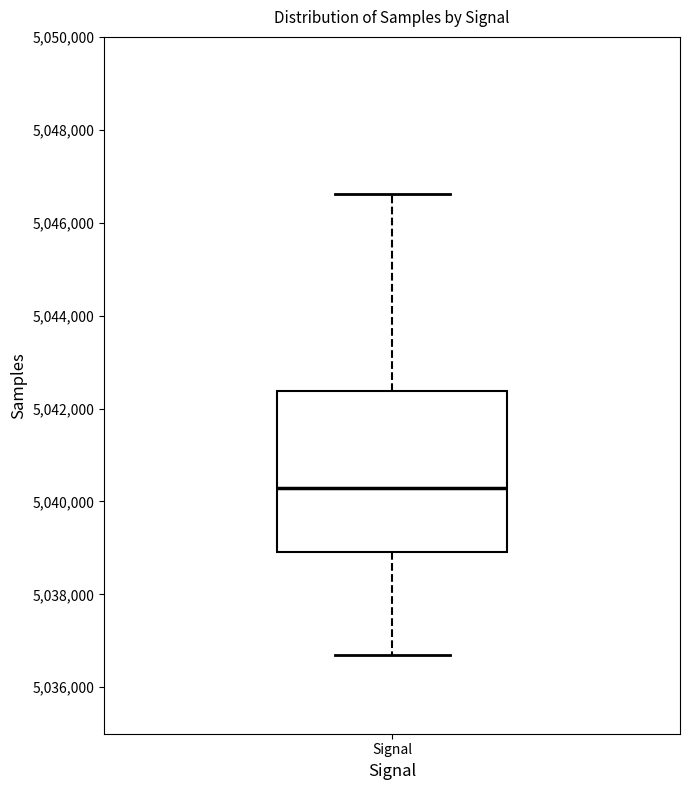

Read this box plot against the y-axis: the position of the median line, the range covered by the box, and the ends of both whiskers. The values are not printed on the chart, so give them approximately, as read against the axis.

median 5040200, box 5039000 to 5042400, whiskers 5036600 to 5046600